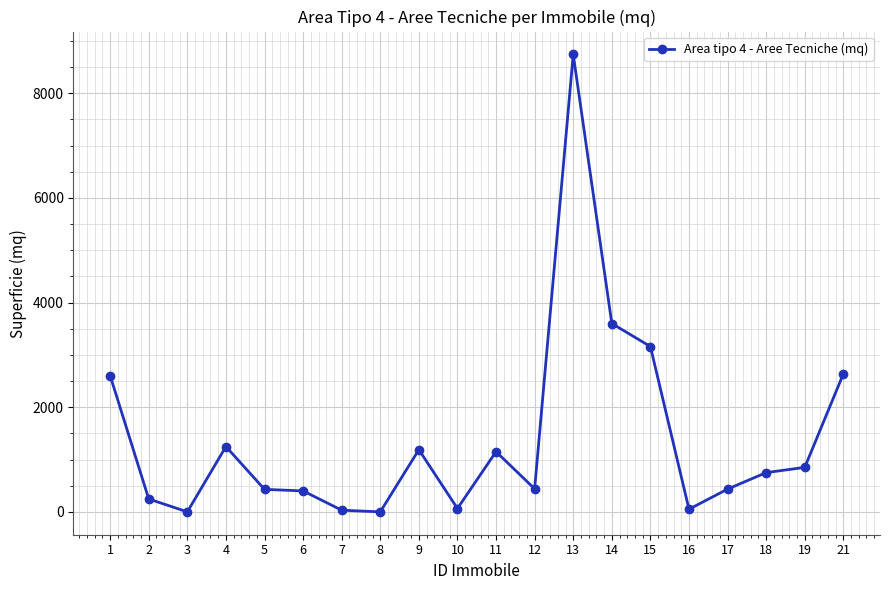

What is the greatest value displayed?

8743.0